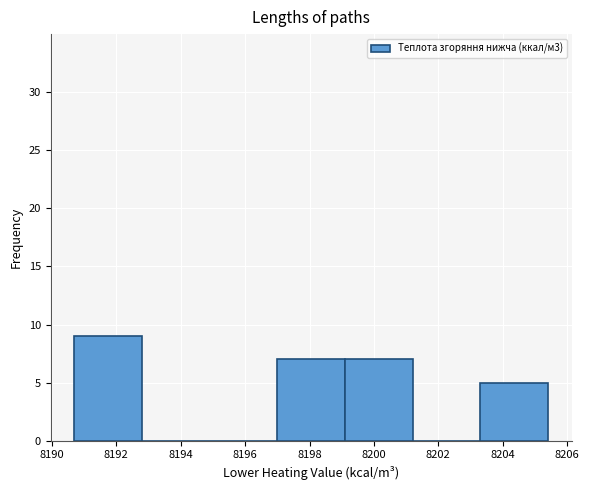

Reading left to right, transcribe this chart: for each bar, give the range it covers on the x-axis and its height. Neither the bar edges nor the heights are printed on the chart, so give them approximately, as read against the axes.

8190.6 to 8192.8: 9
8192.8 to 8194.8: 0
8194.8 to 8197.0: 0
8197.0 to 8199.2: 7
8199.2 to 8201.2: 7
8201.2 to 8203.4: 0
8203.4 to 8205.4: 5